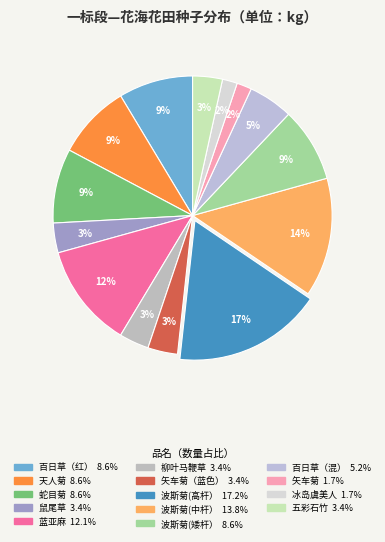

How many slices are in this pie chart?

14